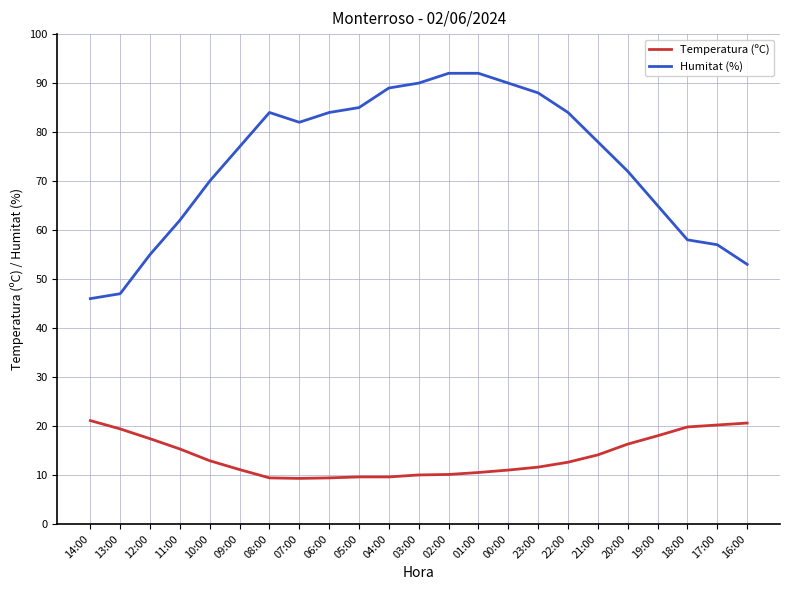

True or false: Humitat (%) and Temperatura (ºC) cross at least once.

False